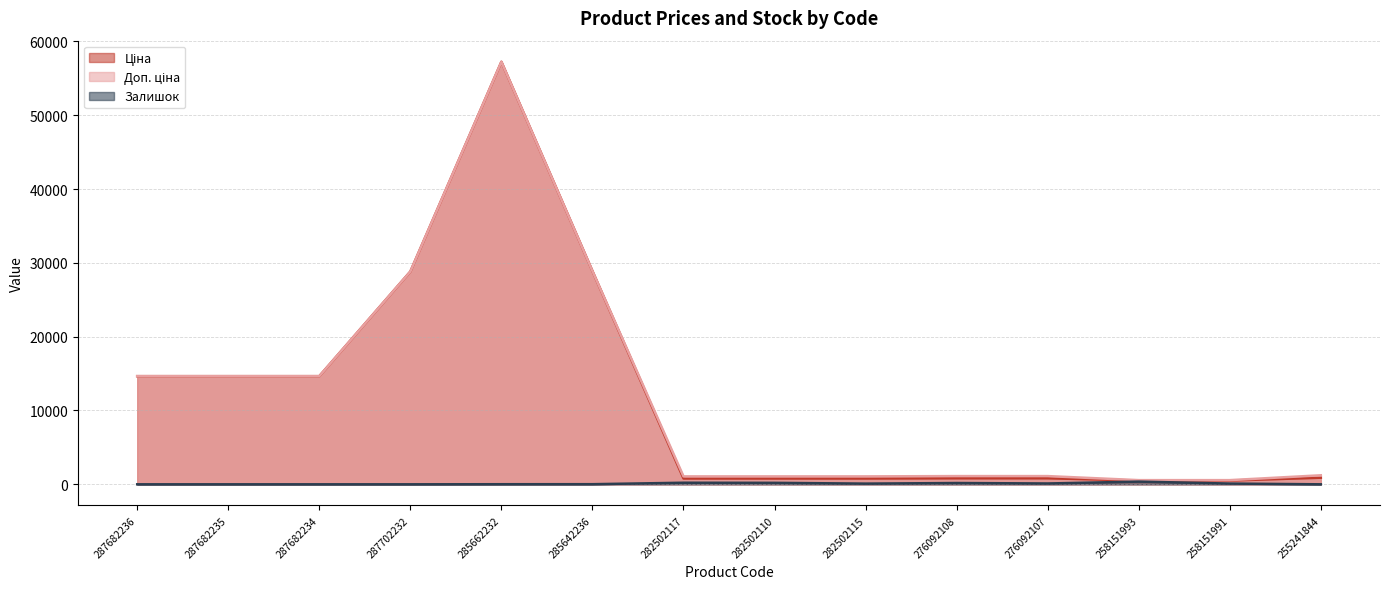

What is the sum of all Залишок values?

1299.0